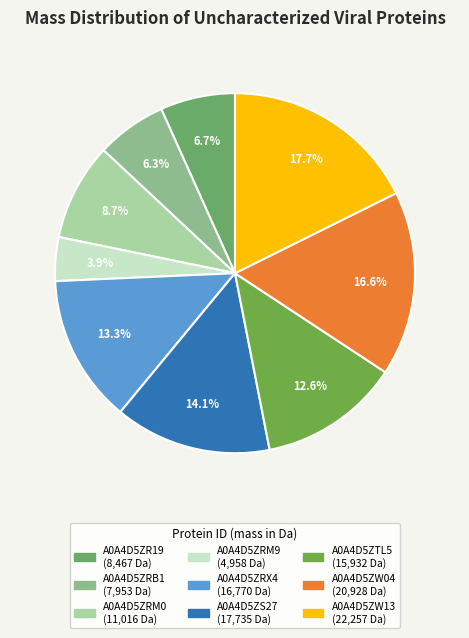

Rank the categories by value from highest to lowest.

A0A4D5ZW13, A0A4D5ZW04, A0A4D5ZS27, A0A4D5ZRX4, A0A4D5ZTL5, A0A4D5ZRM0, A0A4D5ZR19, A0A4D5ZRB1, A0A4D5ZRM9